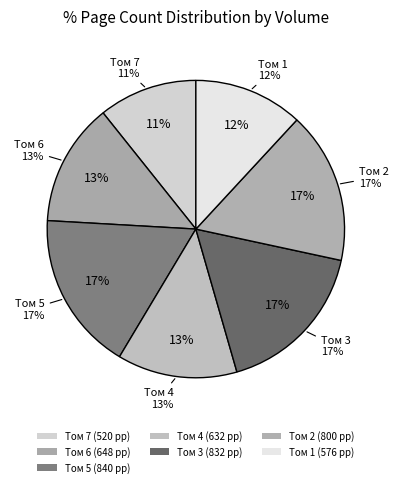

How much of the chart is everything except Том 3?

82.8%